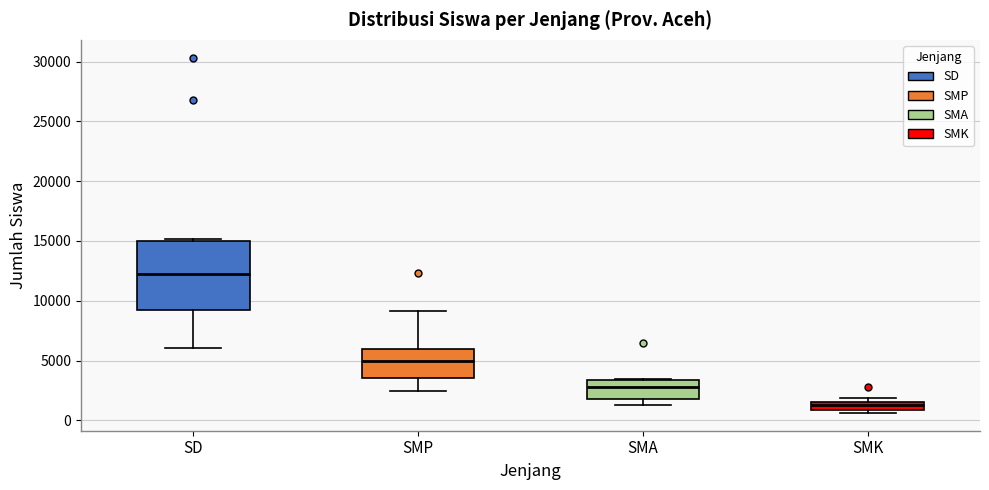

Which box is the tallest, from its lower edge to its upper edge?

SD